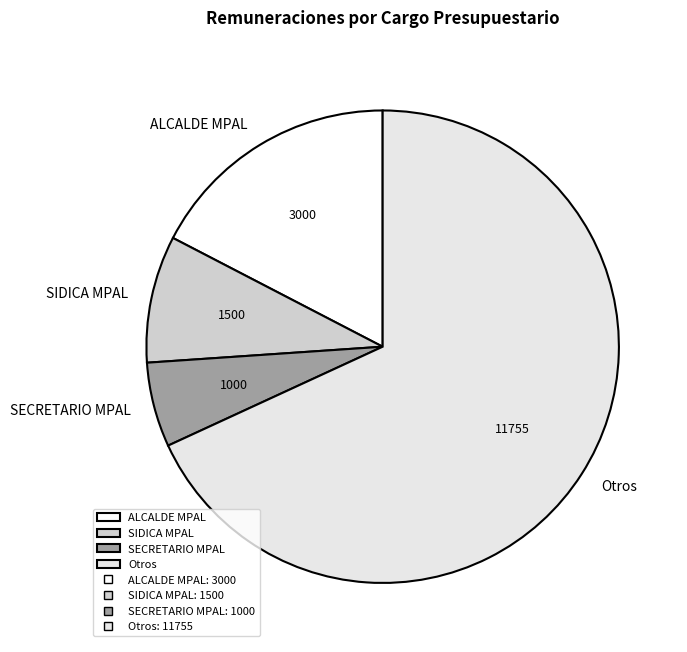

True or false: ALCALDE MPAL accounts for 17% of the total.

True